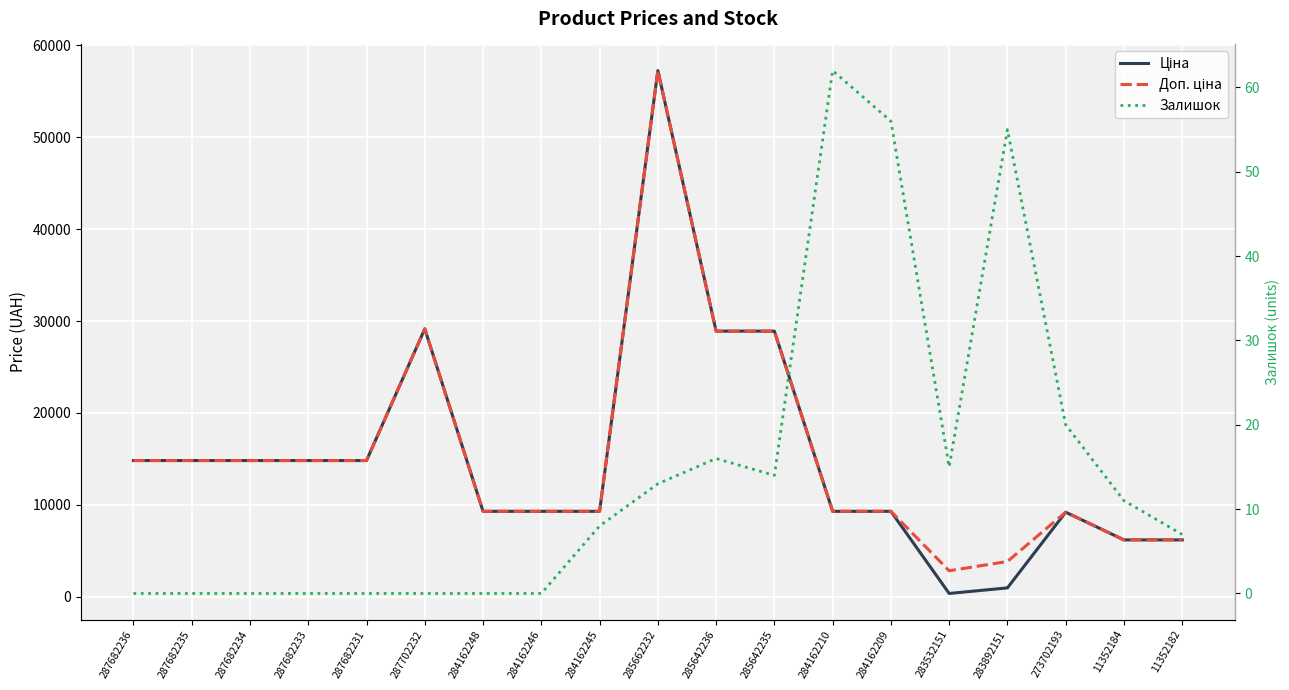

Reading left to right, list all the values displayed in this chart.

Ціна: 14817.6	14817.6	14817.6	14817.6	14817.6	29152.3	9290.5	9290.5	9290.5	57258.0	28901.7	28901.7	9290.5	9290.5	352.6	958.4	9196.3	6182.6	6182.6
Доп. ціна: 14817.6	14817.6	14817.6	14817.6	14817.6	29152.3	9290.5	9290.5	9290.5	57258.0	28901.7	28901.7	9290.5	9290.5	2821.2	3833.8	9196.3	6182.6	6182.6
Залишок: 0.0	0.0	0.0	0.0	0.0	0.0	0.0	0.0	8.0	13.0	16.0	14.0	62.0	56.0	15.0	55.0	20.0	11.0	7.0